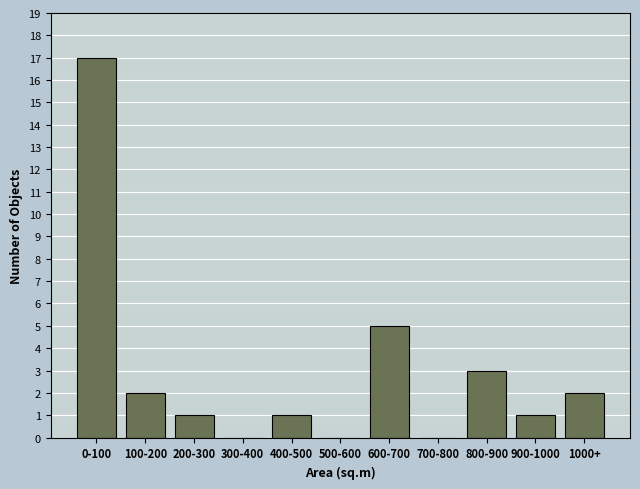

Reading left to right, what are all the values shown in this chart?

0-100=17	100-200=2	200-300=1	300-400=0	400-500=1	500-600=0	600-700=5	700-800=0	800-900=3	900-1000=1	1000+=2